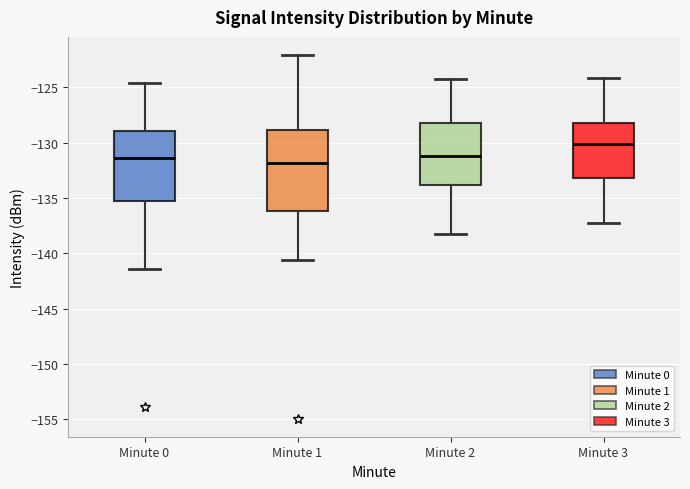

Where does the median line of the box for Minute 1 sit on the y-axis? The values are not printed on the chart, so give them approximately, as read against the axis.

-132.0